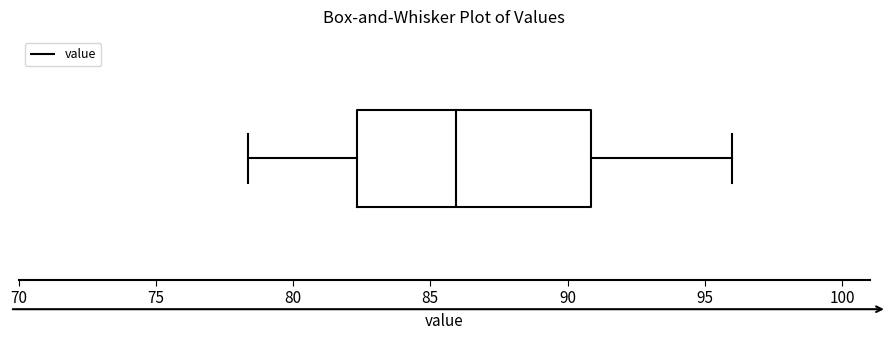

Transcribe this box plot: give where the median line is, the range the box spans, and where the two whiskers end, as read against the x-axis. The values are not printed on the chart, so give them approximately, as read against the axis.

median 86.0, box 82.5 to 91.0, whiskers 78.5 to 96.0